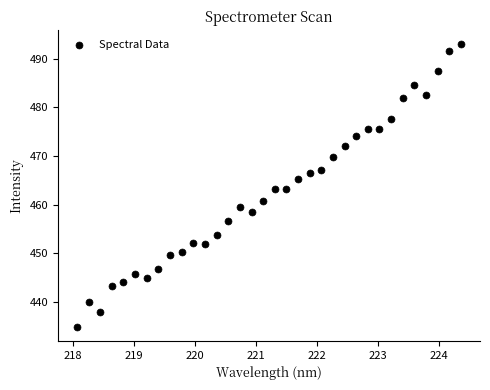

What is the range of Y values (max minus min)?

58.1